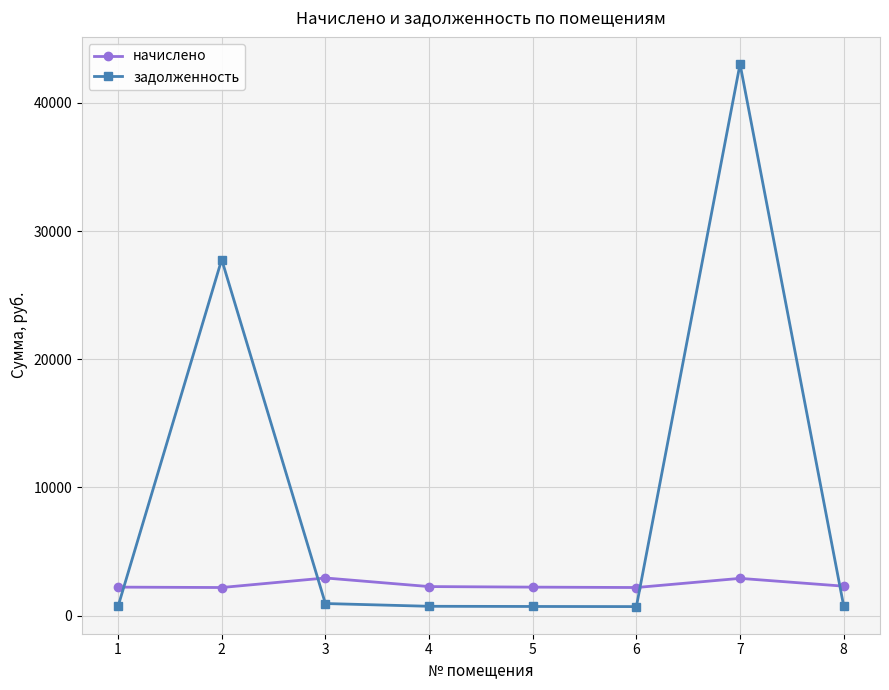

Where do задолженность and начислено first cross each other?

1 and 2